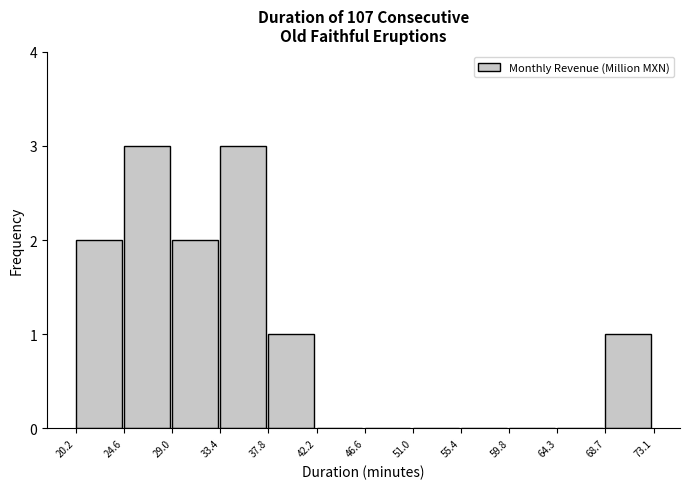

What is the height of the bar covering 24.6 to 29.0 on the x-axis? The values are not printed on the chart, so give them approximately, as read against the axis.

3